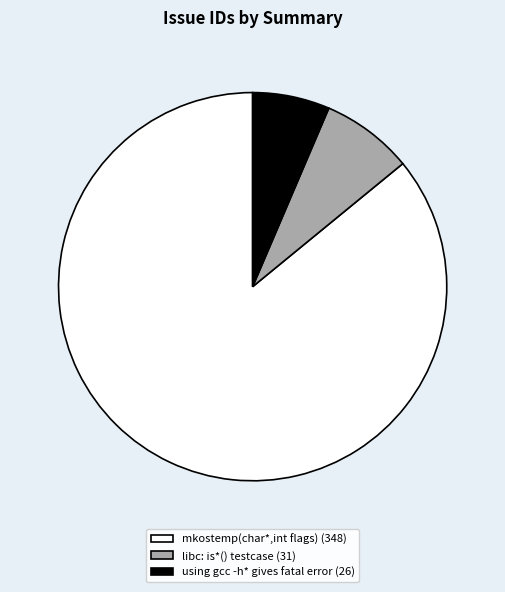

Is there a majority slice in this chart?

Yes